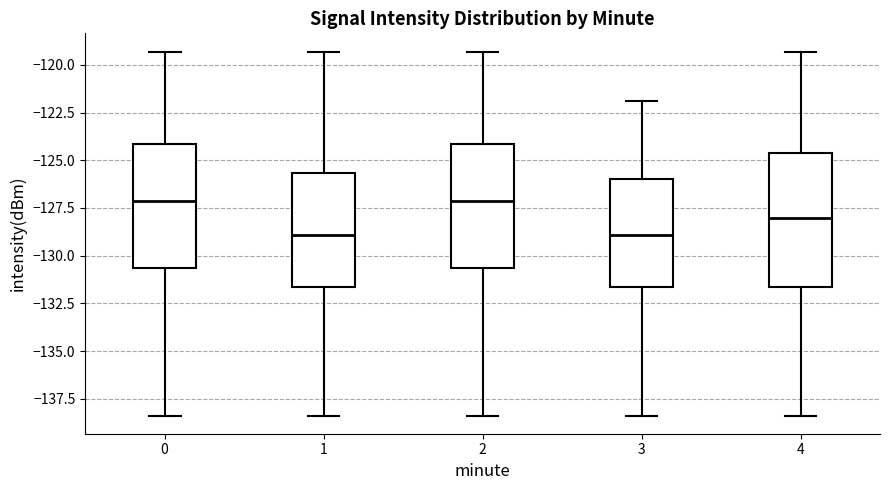

Reading left to right, transcribe this box plot: for each box, give where its median line is, the range the box spans, and where its two whiskers end, as read against the y-axis. The values are not printed on the chart, so give them approximately, as read against the axis.

0: median -127.0, box -130.5 to -124.0, whiskers -138.5 to -119.5
1: median -129.0, box -131.5 to -125.5, whiskers -138.5 to -119.5
2: median -127.0, box -130.5 to -124.0, whiskers -138.5 to -119.5
3: median -129.0, box -131.5 to -126.0, whiskers -138.5 to -122.0
4: median -128.0, box -131.5 to -124.5, whiskers -138.5 to -119.5